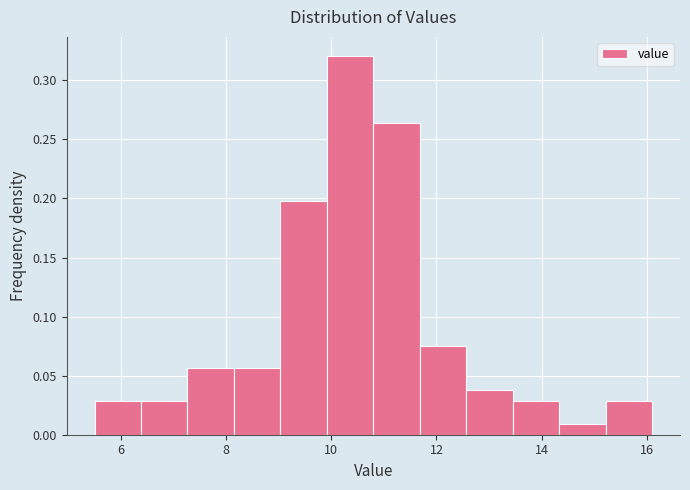

How tall is the bar that spans 10.8 to 11.6 on the x-axis? Neither the bar edges nor the heights are printed on the chart, so give them approximately, as read against the axes.

0.265